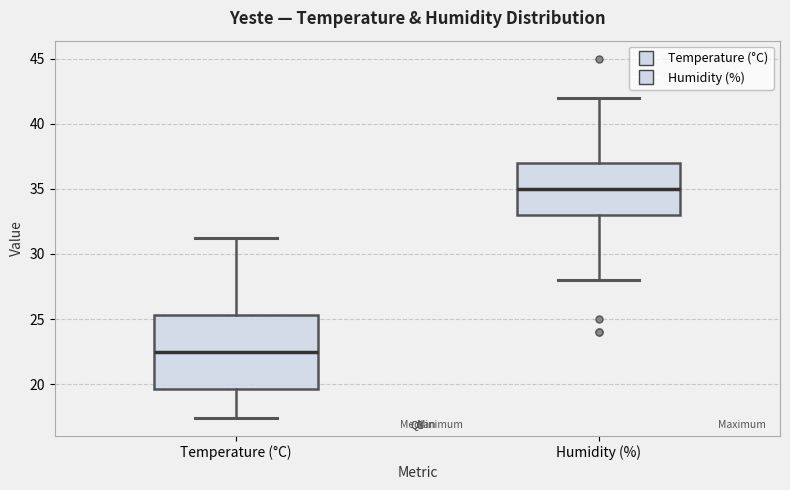

Which box has the highest median line?

Humidity (%)